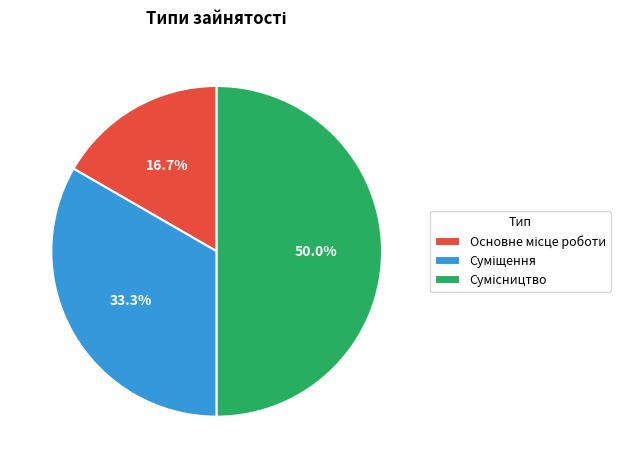

To the nearest percent, what is the average slice percentage?

33%